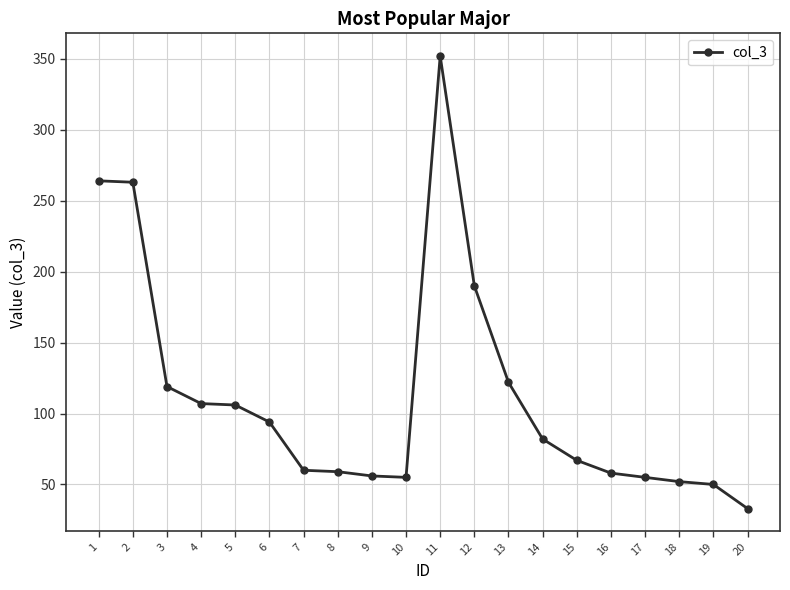

What is the difference between the second highest and second lowest values?

214